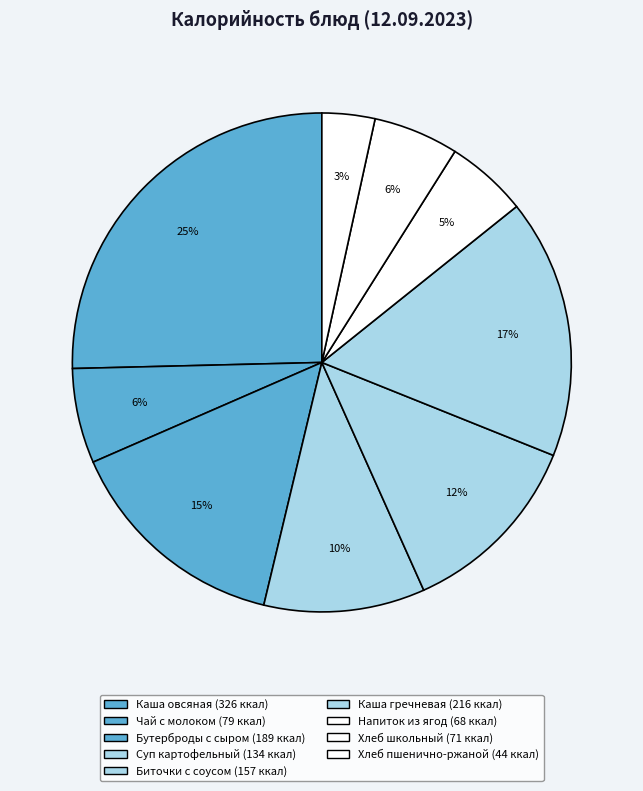

Which category has the smallest portion of the pie?

Хлеб пшенично-ржаной